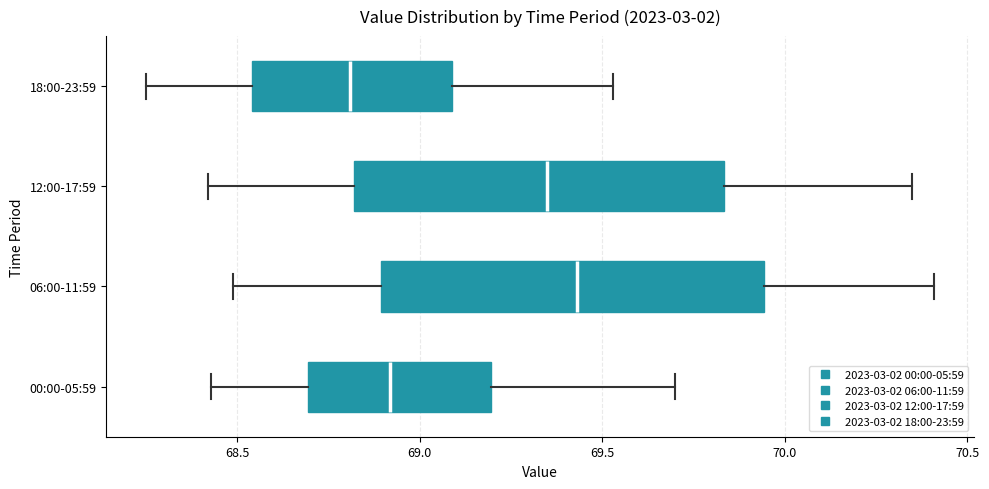

Which box's median line is the furthest to the left?

18:00-23:59